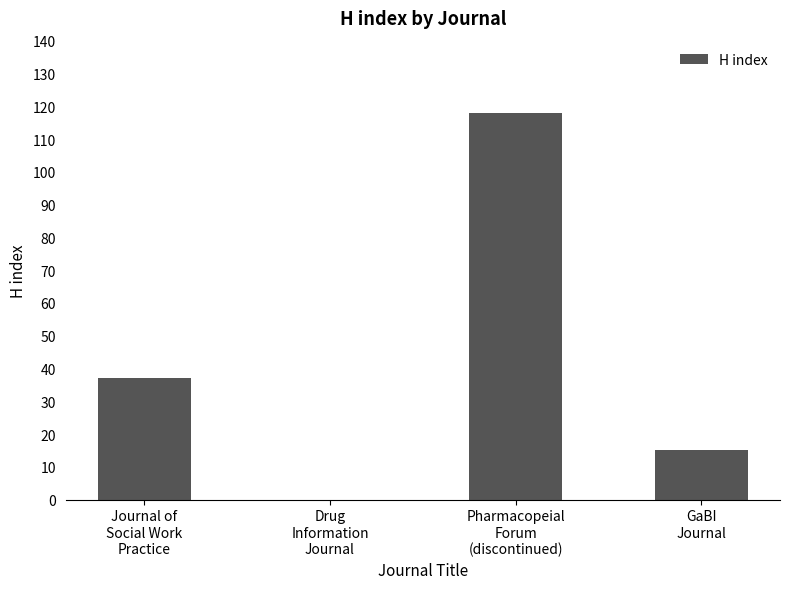

What is the greatest value displayed?

118